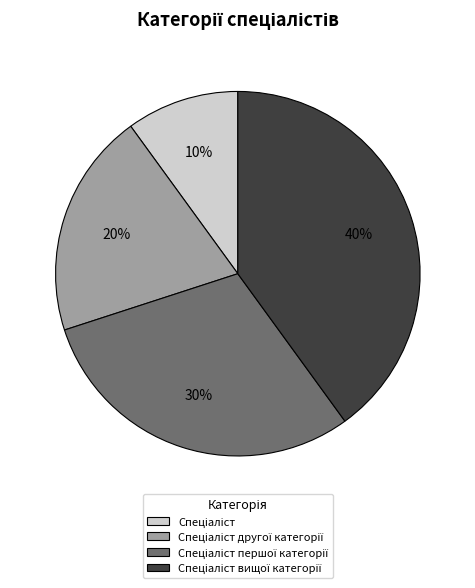

To the nearest percent, what is the average slice percentage?

25%